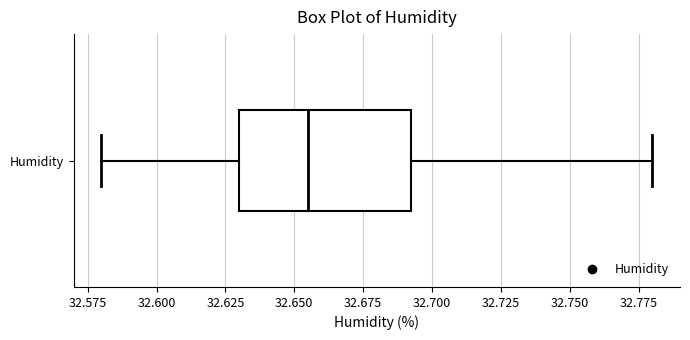

Where does the left whisker of the box for Humidity end on the x-axis? The values are not printed on the chart, so give them approximately, as read against the axis.

32.580